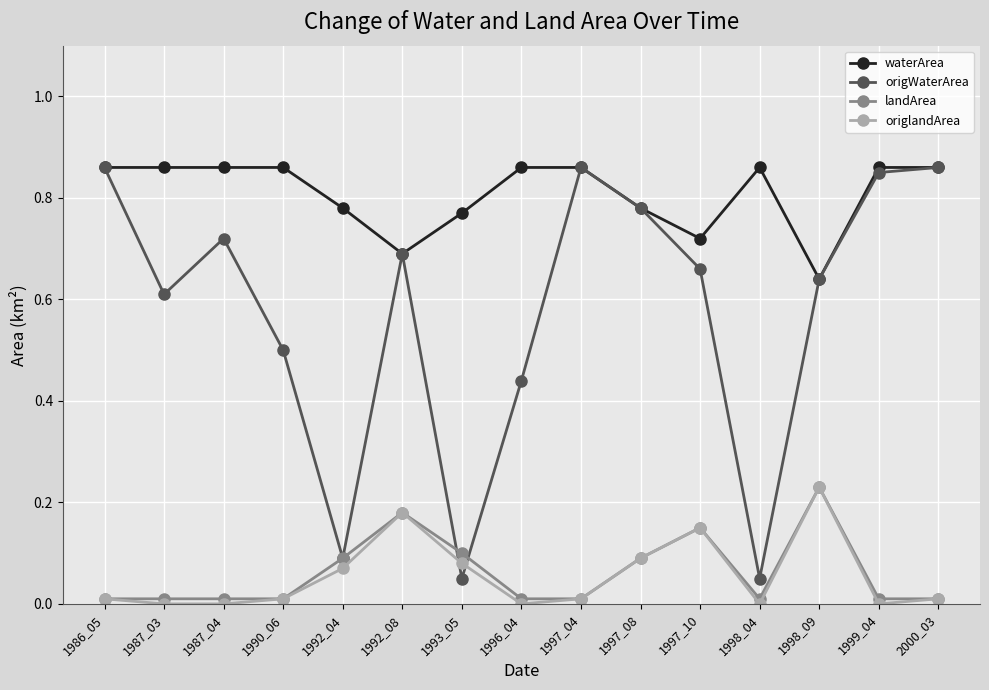

Is the value of landArea at 1993_05 greater than the value of origlandArea at 1986_05?

Yes